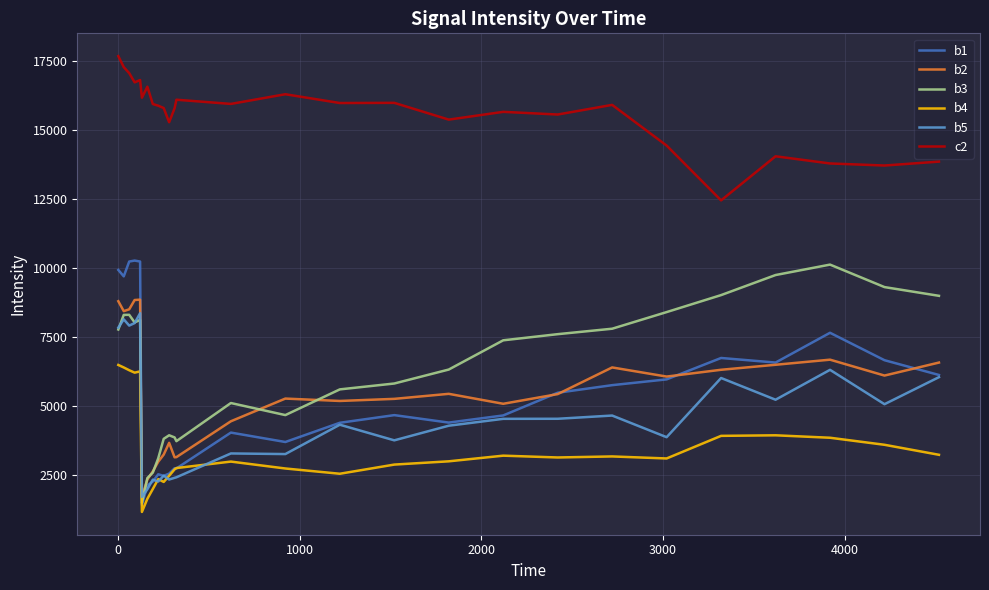

What is the maximum value for b4?

6486.2